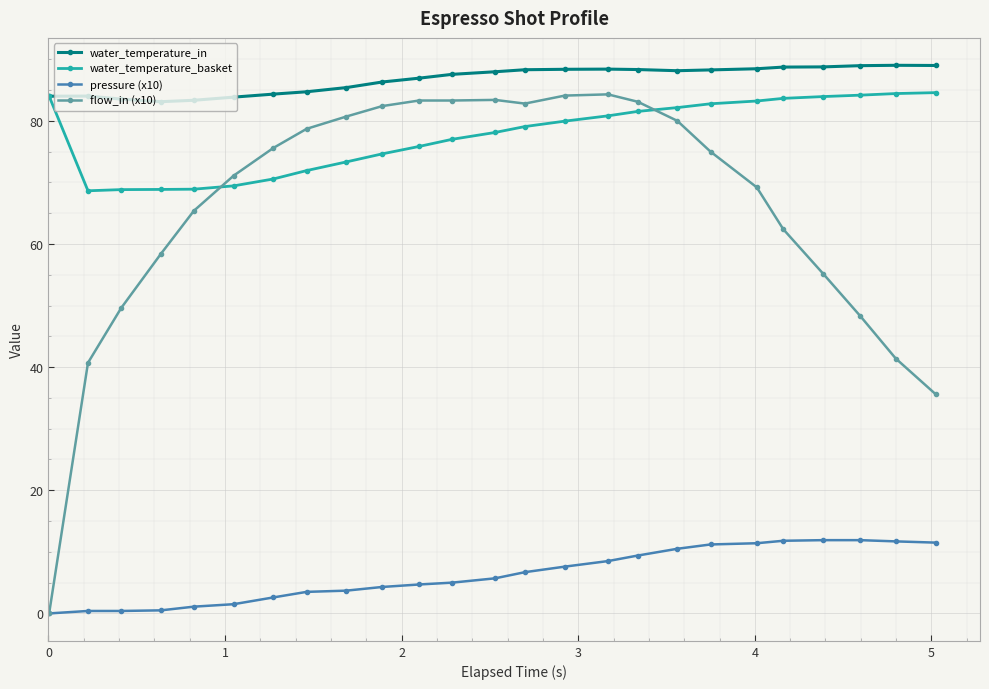

True or false: water_temperature_in and flow_in (x10) intersect in this chart.

False